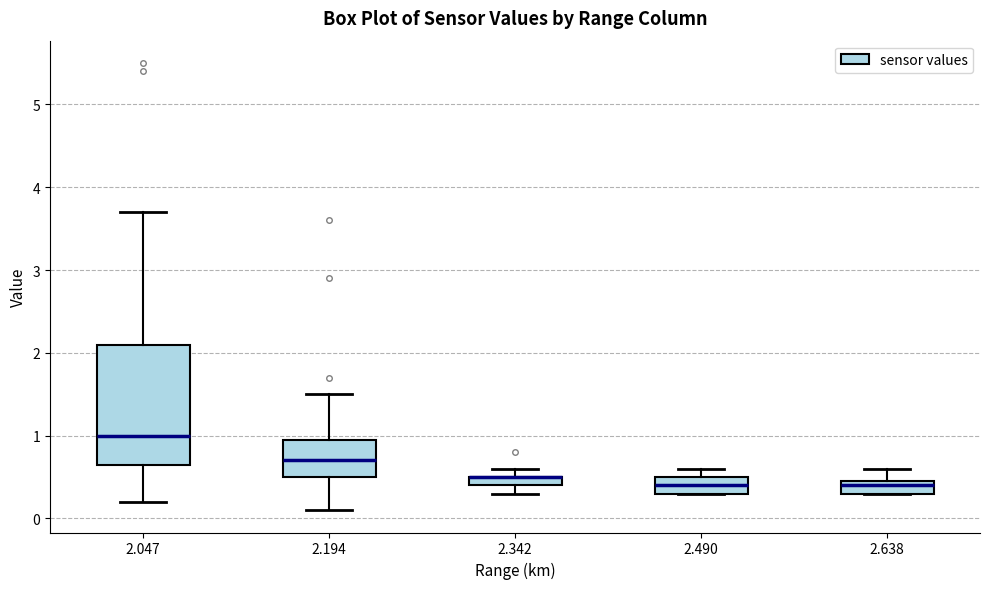

Comparing the boxes themselves (not the whiskers), which one is the tallest?

2.047